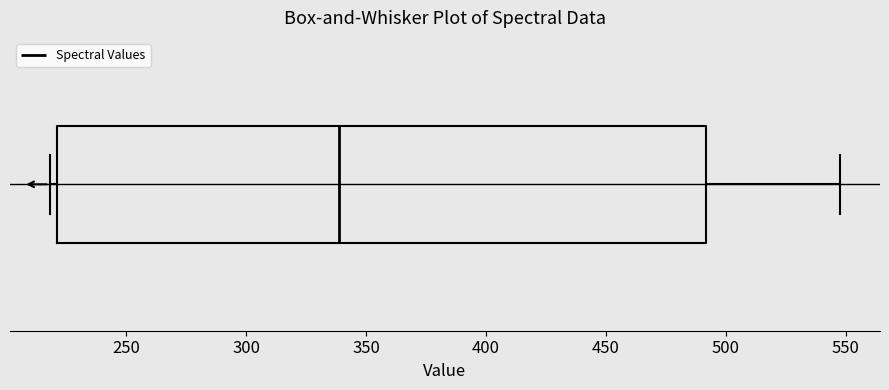

Read this box plot against the x-axis: the position of the median line, the range covered by the box, and the ends of both whiskers. The values are not printed on the chart, so give them approximately, as read against the axis.

median 340, box 220 to 490, whiskers 220 (just left of the box's left edge) to 550